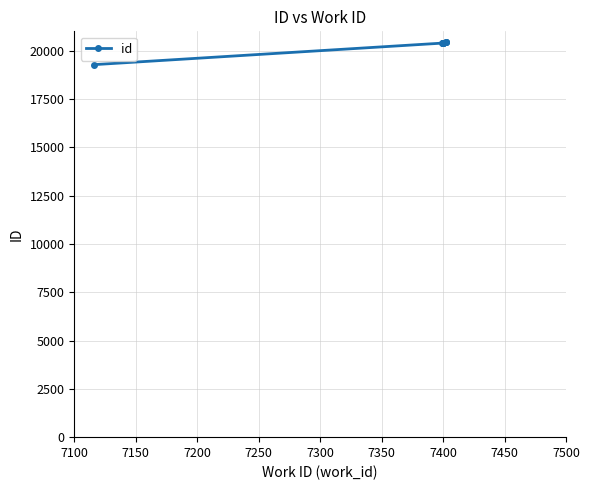

Reading left to right, extract all data points from this chart.

19276	20389	20405	20408	20413	20417	20419	20438	20441	20444